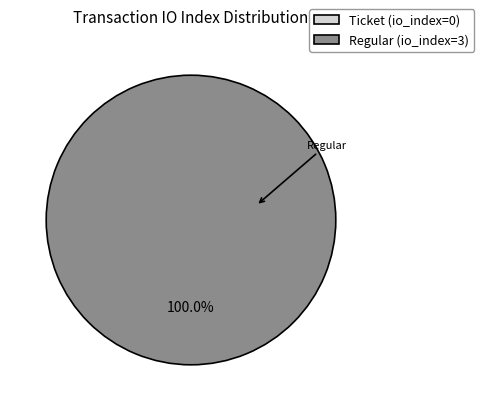

The Regular slice represents 99% of the pie. True or false?

False